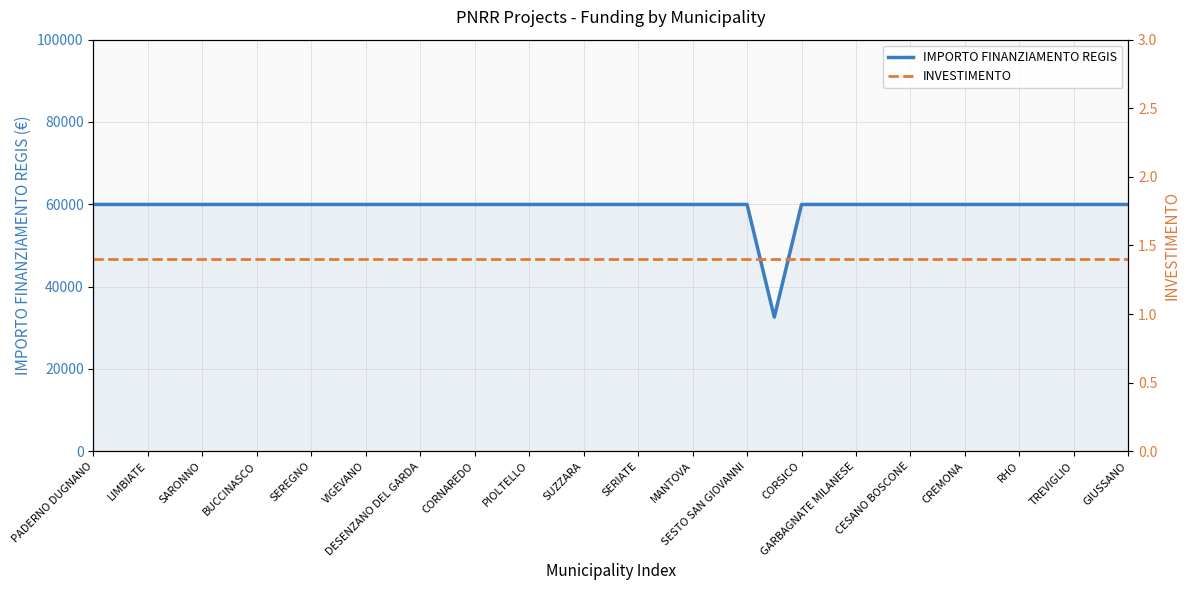

True or false: IMPORTO FINANZIAMENTO REGIS and INVESTIMENTO intersect in this chart.

False